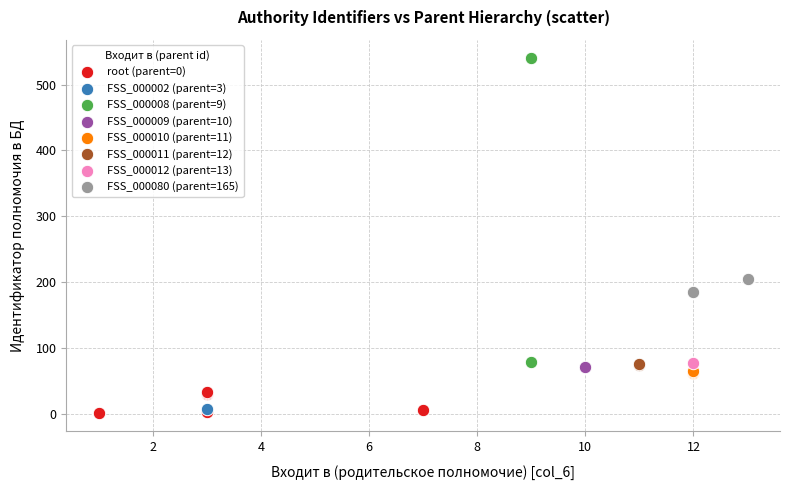

What are all the series names shown in the legend?

root (parent=0), FSS_000002 (parent=3), FSS_000008 (parent=9), FSS_000009 (parent=10), FSS_000010 (parent=11), FSS_000011 (parent=12), FSS_000012 (parent=13), FSS_000080 (parent=165)